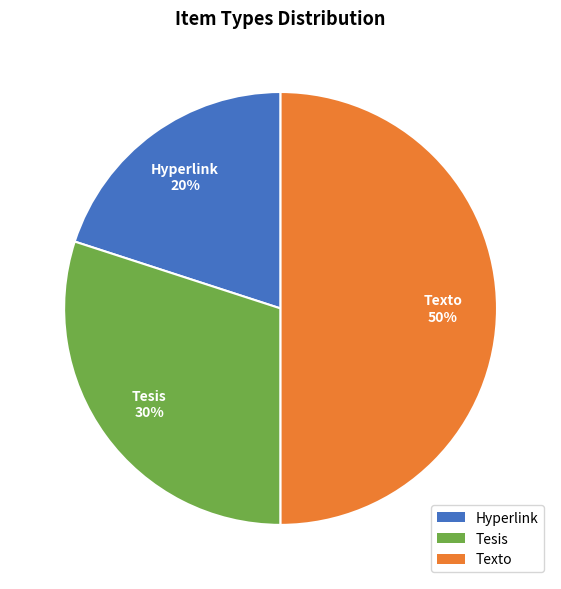

What is the ratio of the value at Hyperlink to the value at Tesis?

0.7